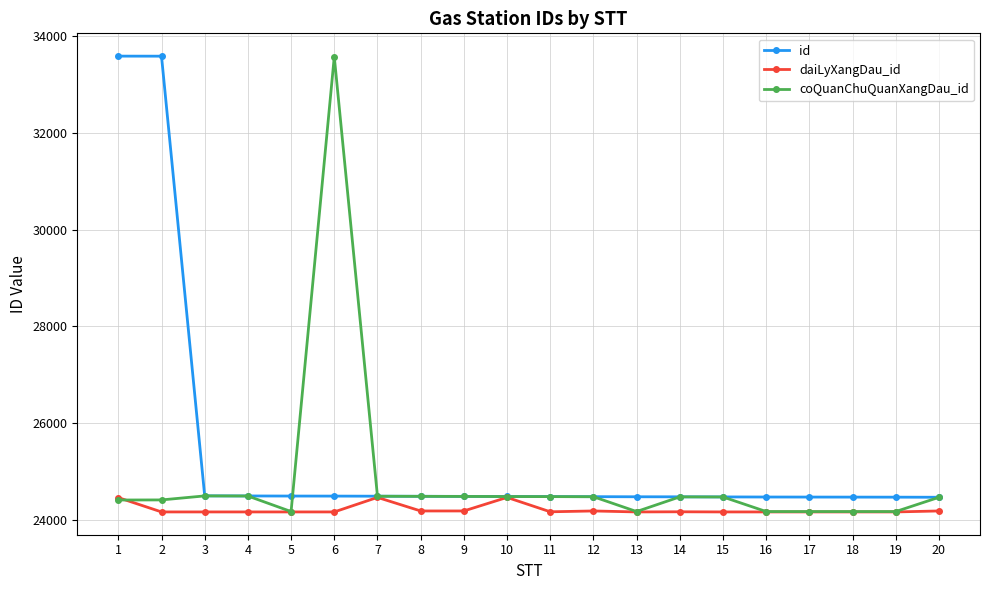

What is the greatest value displayed?

33583